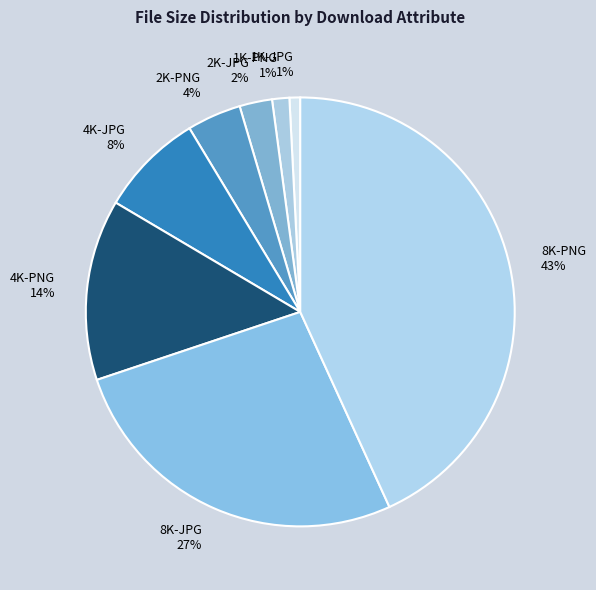

Is 8K-PNG the majority of the pie?

No